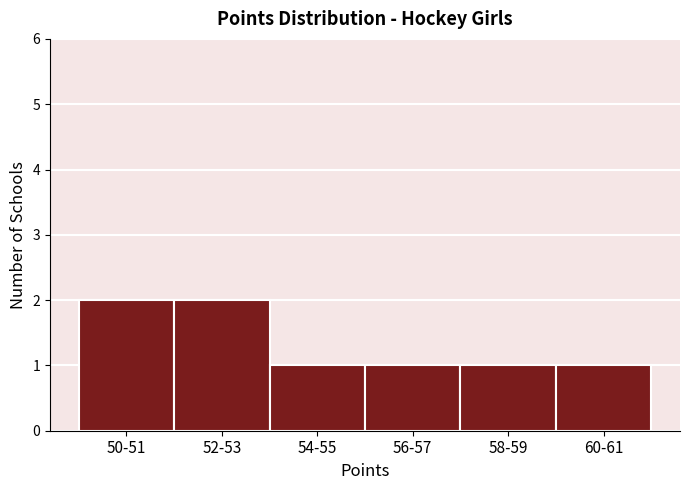

Reading left to right, extract all data points from this chart.

2	2	1	1	1	1